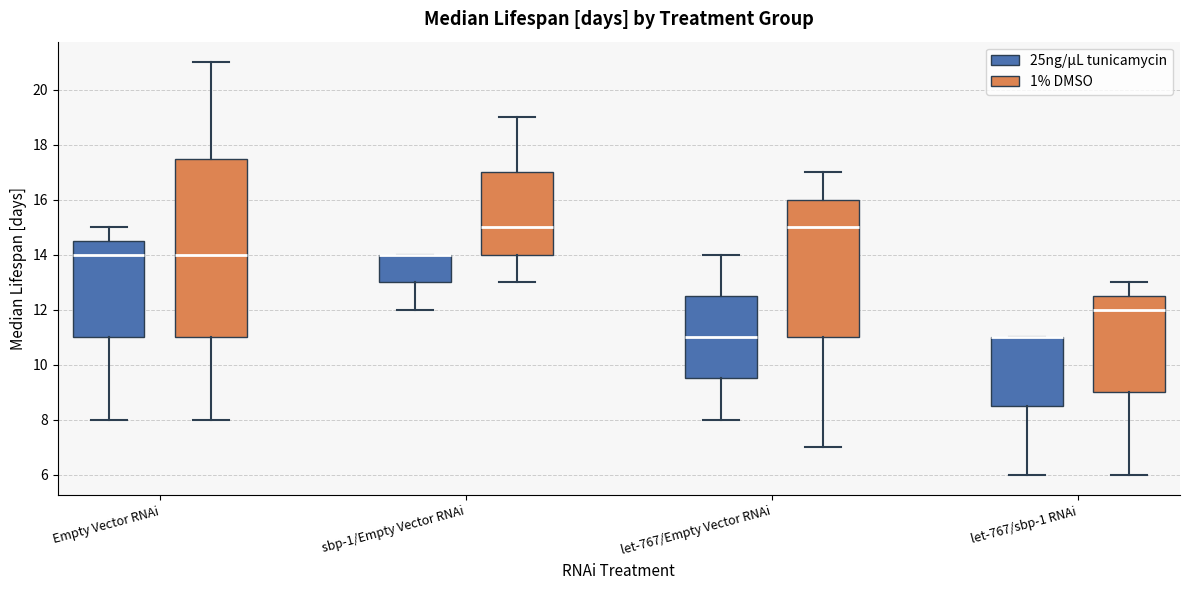

Which box is the tallest, from its lower edge to its upper edge?

Empty Vector RNAi (1% DMSO)